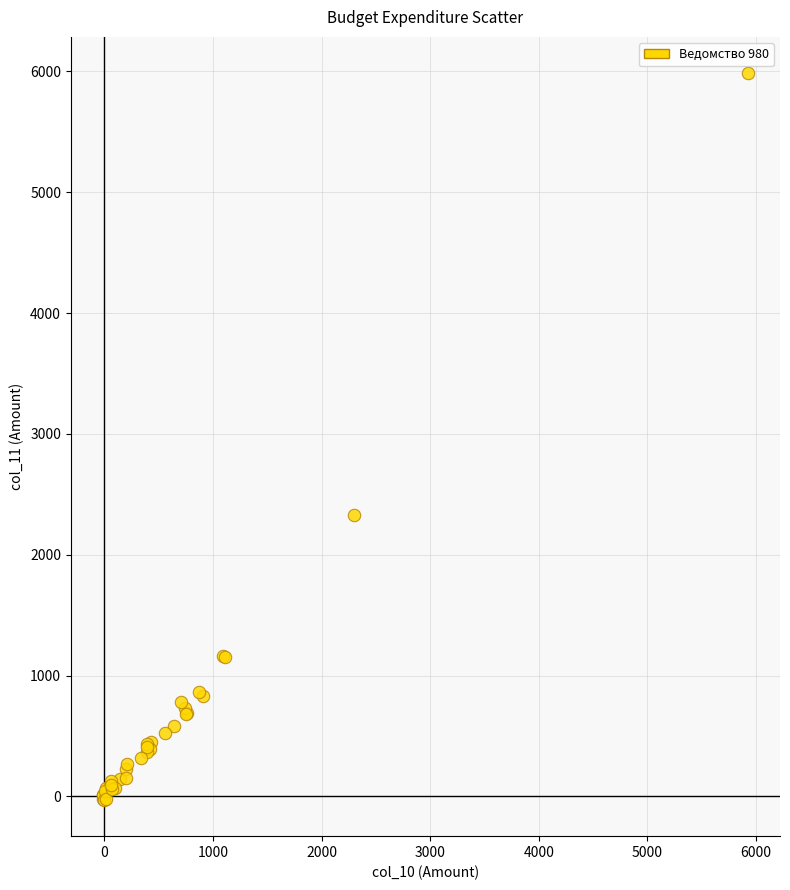

What Y value in the scatter plot is closest to 2978?

2325.9